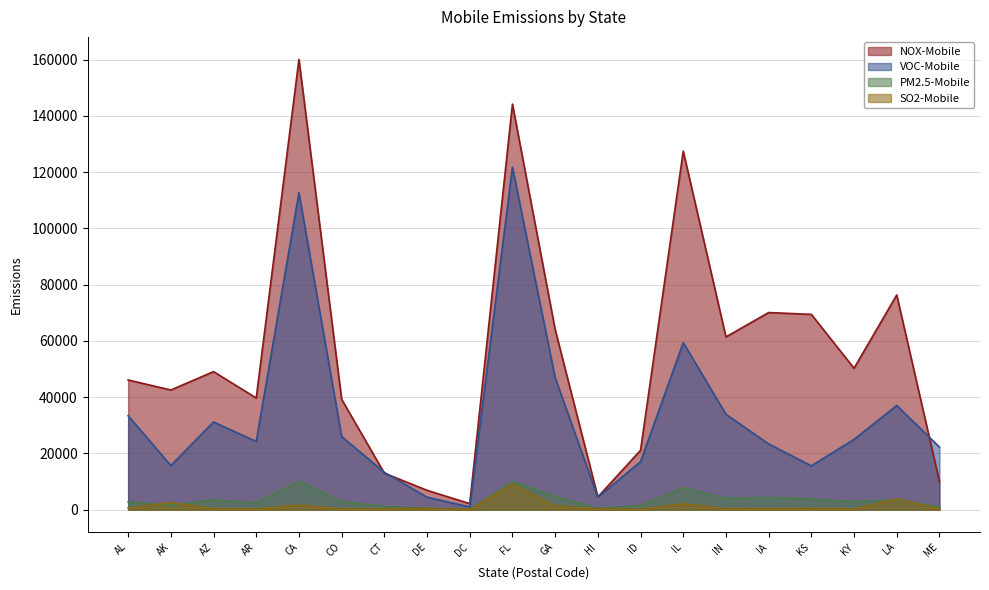

Which category has the lowest value in the VOC-Mobile series?

DC